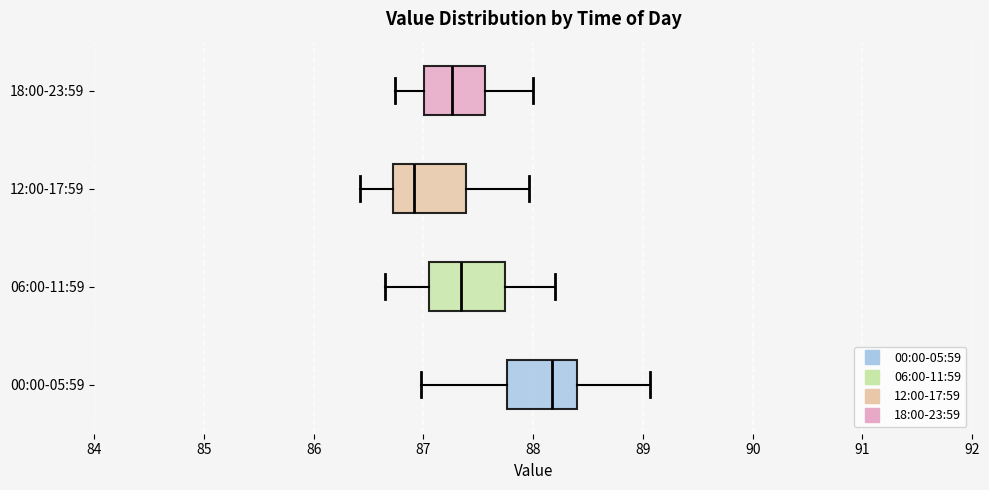

Reading bottom to top, transcribe this box plot: for each box, give where its median line is, the range the box spans, and where its two whiskers end, as read against the x-axis. The values are not printed on the chart, so give them approximately, as read against the axis.

00:00-05:59: median 88.2, box 87.8 to 88.4, whiskers 87.0 to 89.1
06:00-11:59: median 87.3, box 87.0 to 87.7, whiskers 86.7 to 88.2
12:00-17:59: median 86.9, box 86.7 to 87.4, whiskers 86.4 to 88.0
18:00-23:59: median 87.3, box 87.0 to 87.6, whiskers 86.7 to 88.0